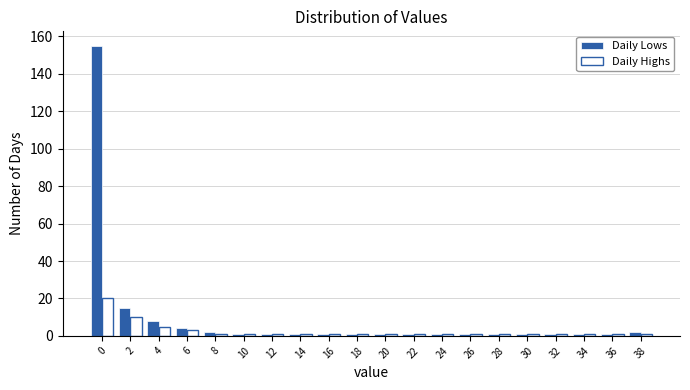

List the series in order of their peak value, lowest first.

Daily Highs, Daily Lows